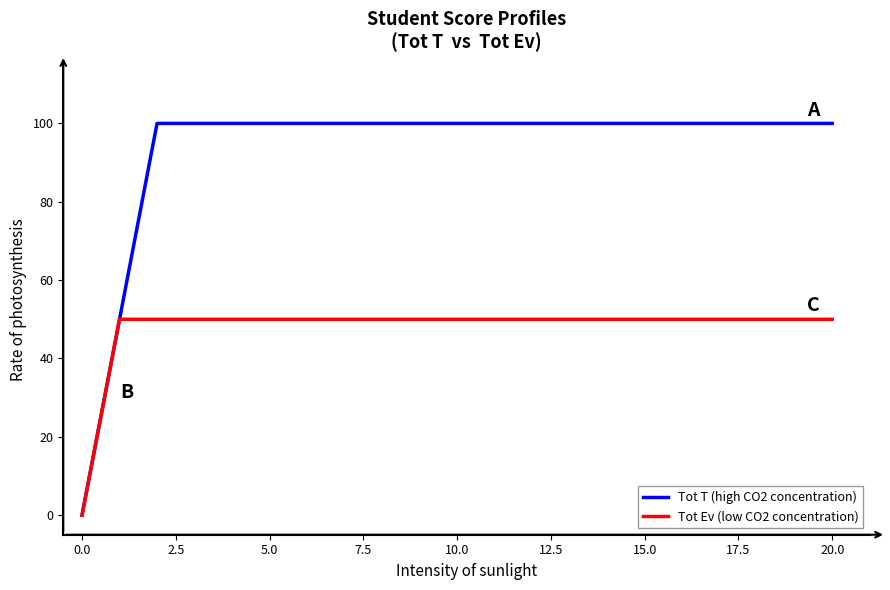

List the series in order of their peak value, highest first.

Tot T (high CO2 concentration), Tot Ev (low CO2 concentration)